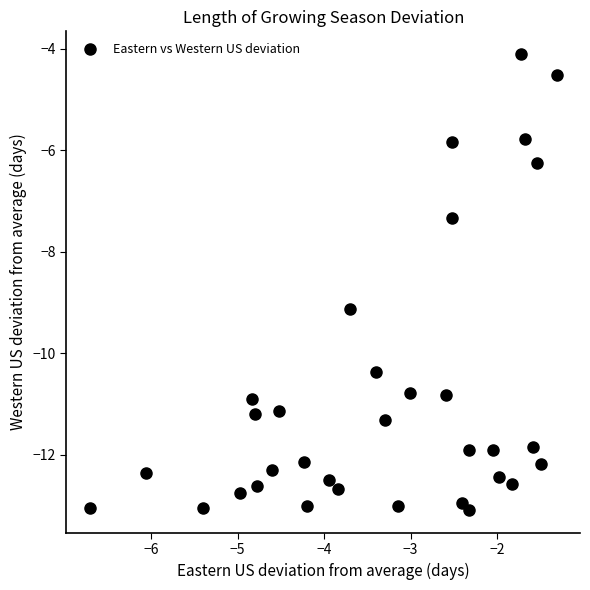

What is the range of X values (max minus min)?

5.4